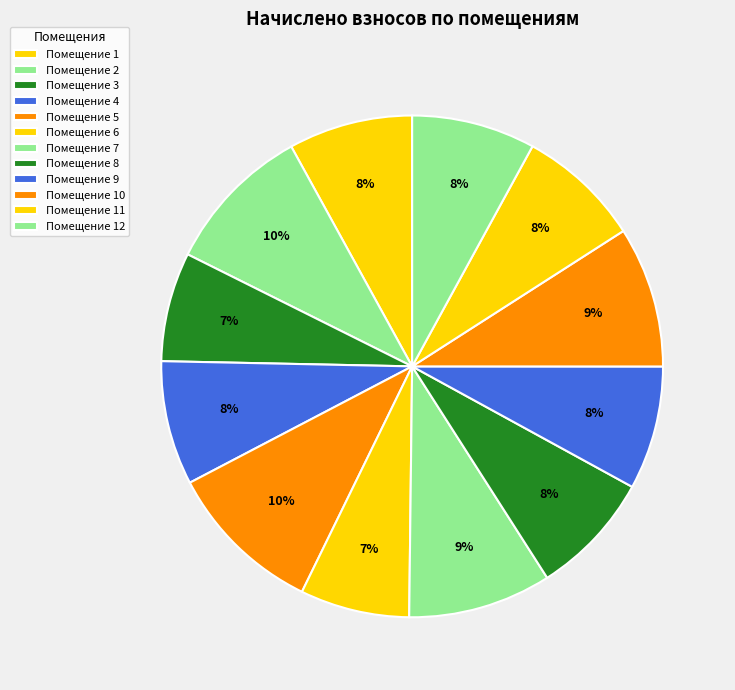

How many segments does this pie chart have?

12